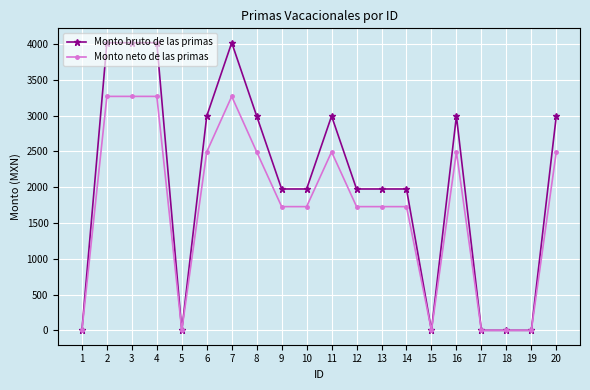

True or false: Monto neto de las primas has more than 1 interior local peaks.

True